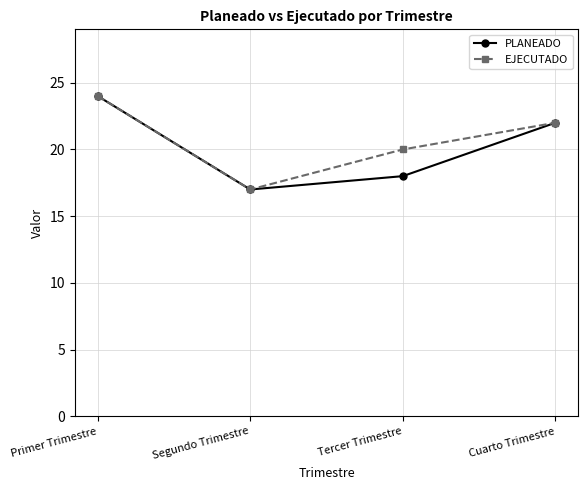

Rank the series at Tercer Trimestre from highest to lowest value.

EJECUTADO, PLANEADO